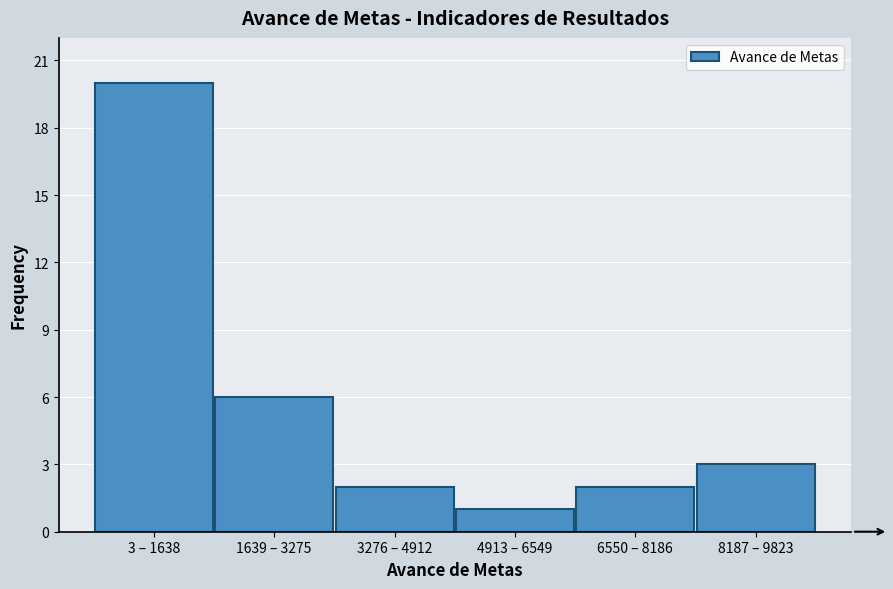

Reading left to right, list all the values displayed in this chart.

20	6	2	1	2	3